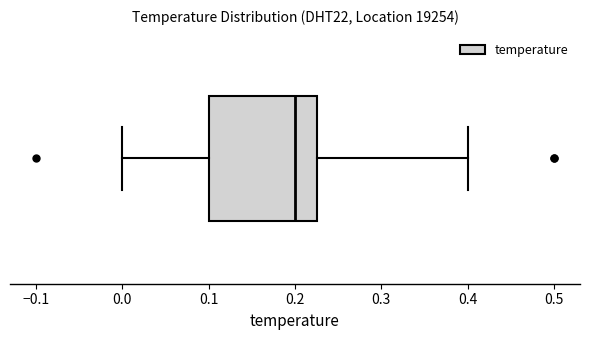

Where is the left edge of the box on the x-axis? The values are not printed on the chart, so give them approximately, as read against the axis.

0.10